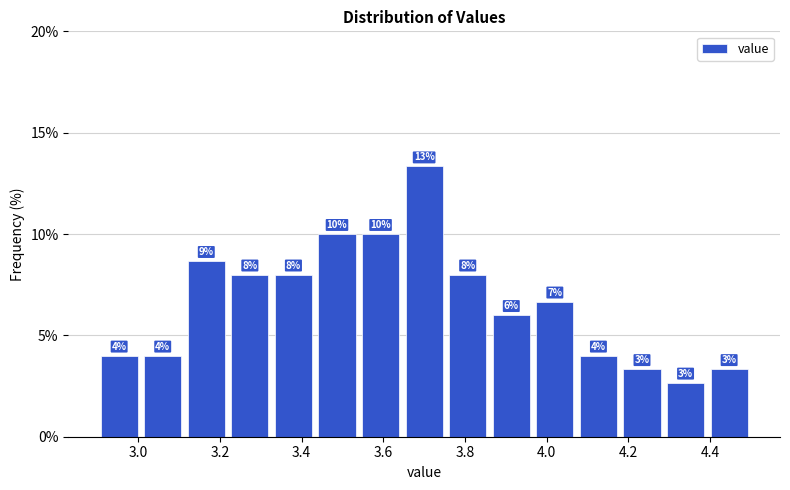

Over which range of the x-axis is the bar tallest?

3.64 to 3.76